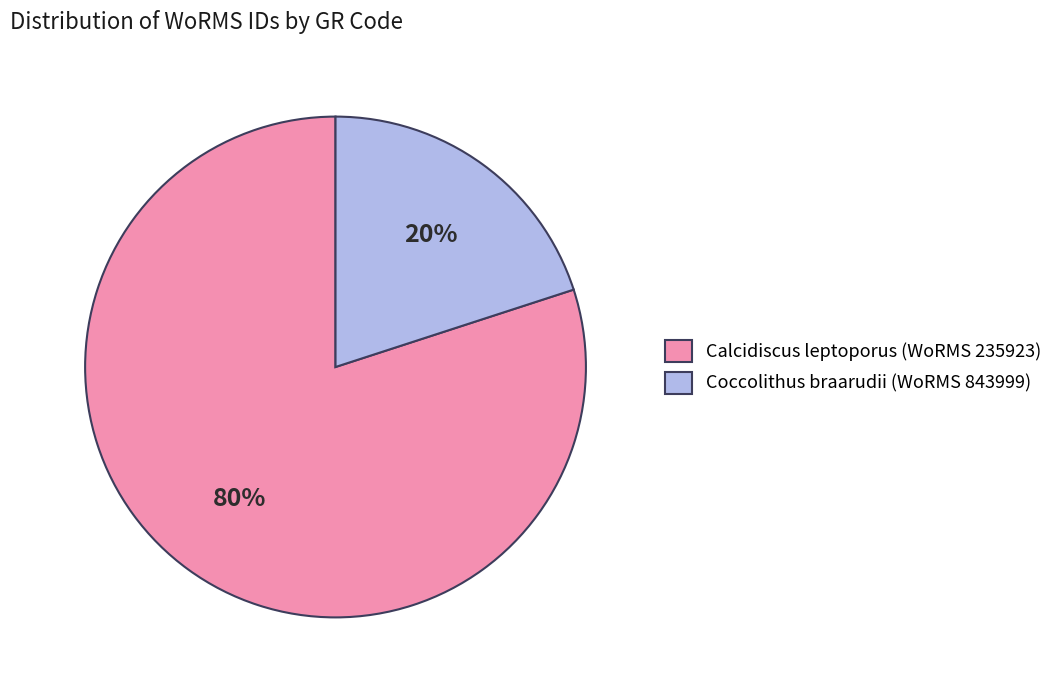

To the nearest percent, what is the difference between the largest and smallest slice percentages?

60%